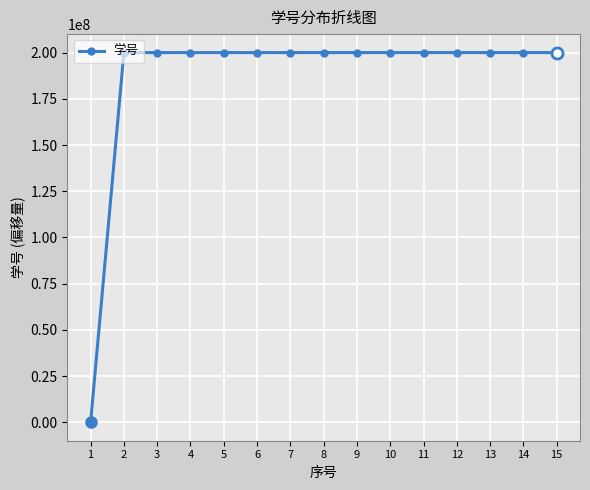

What is the change in value from 1 to 6?

+199998047